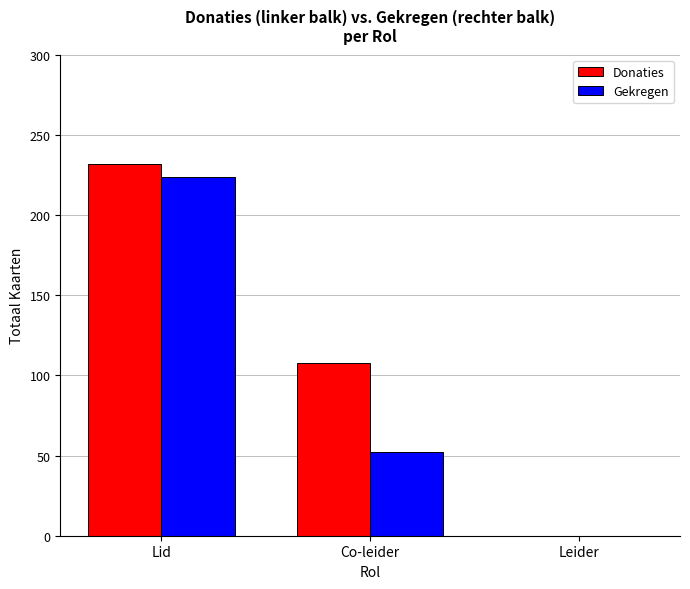

Where is Gekregen nearest to the value 112?

Co-leider